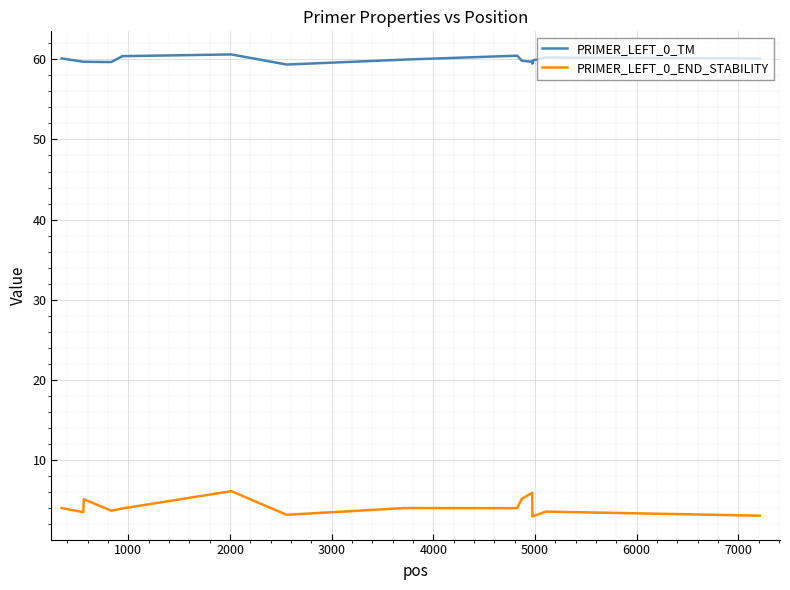

How many series are shown in this chart?

2